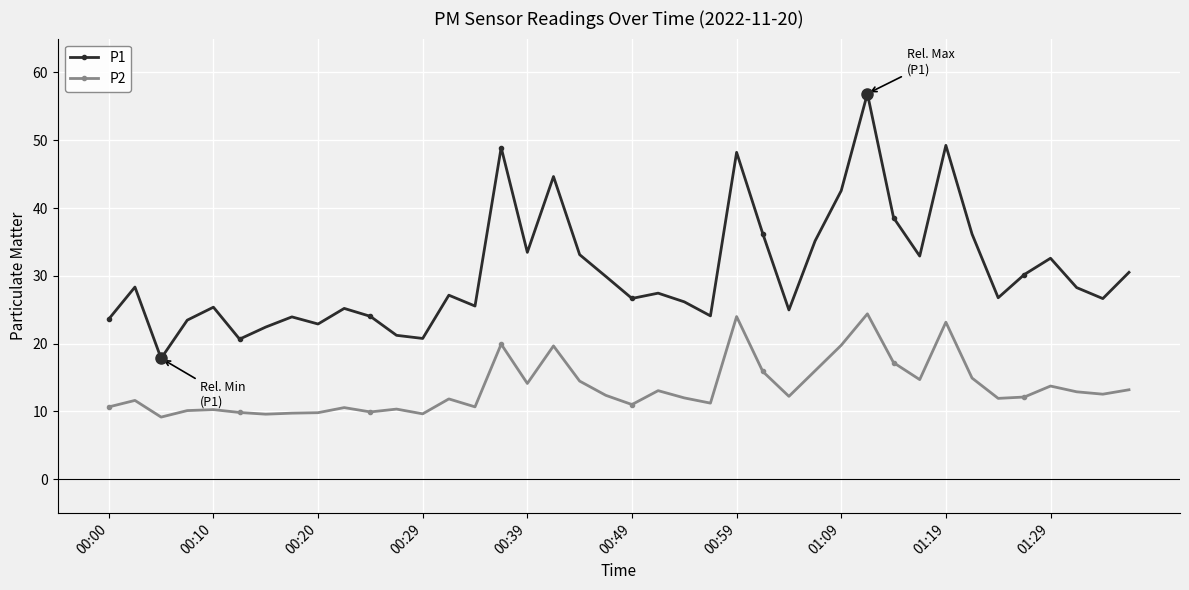

True or false: P1 has more than 1 points higher than both neighbors.

True